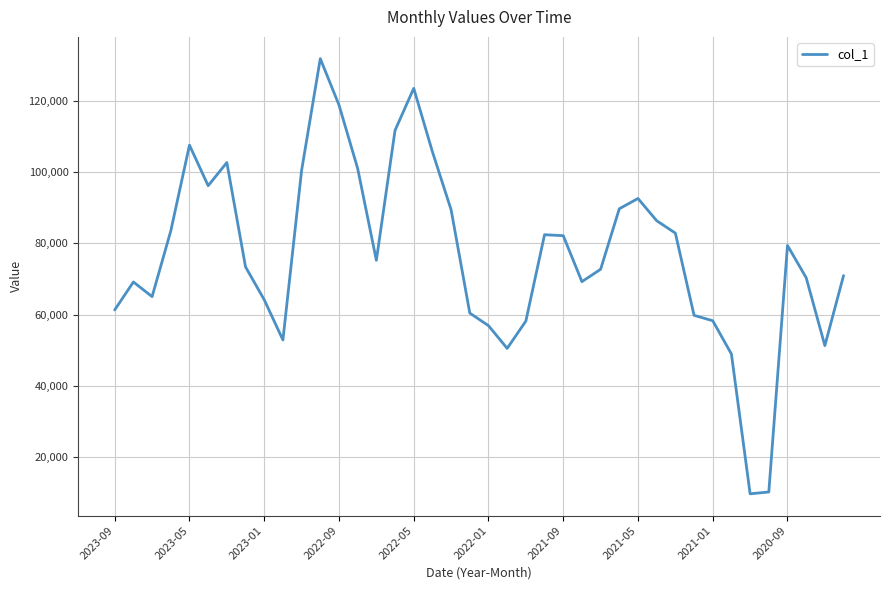

What is the maximum value shown in the chart?

131851